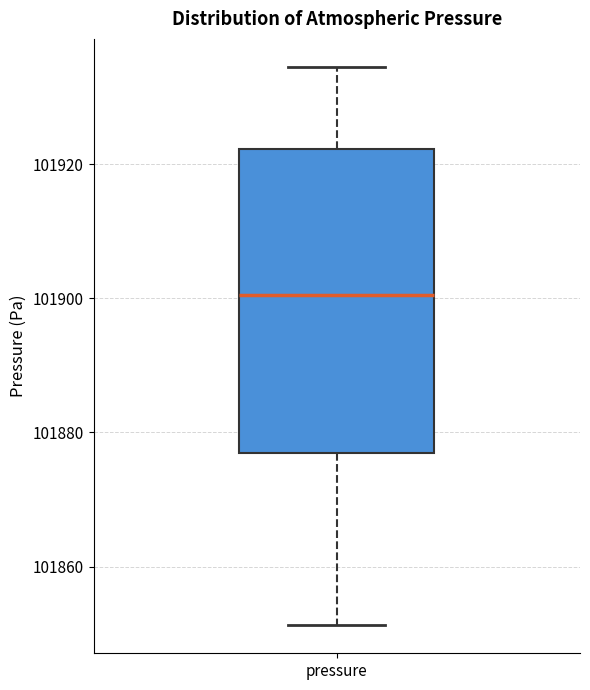

Where is the upper edge of the box for pressure on the y-axis? The values are not printed on the chart, so give them approximately, as read against the axis.

101922